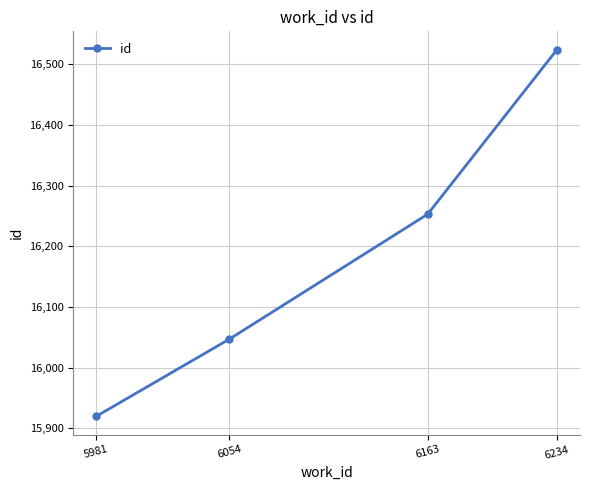

The chart shows a value of 15920 at 5981. True or false?

True